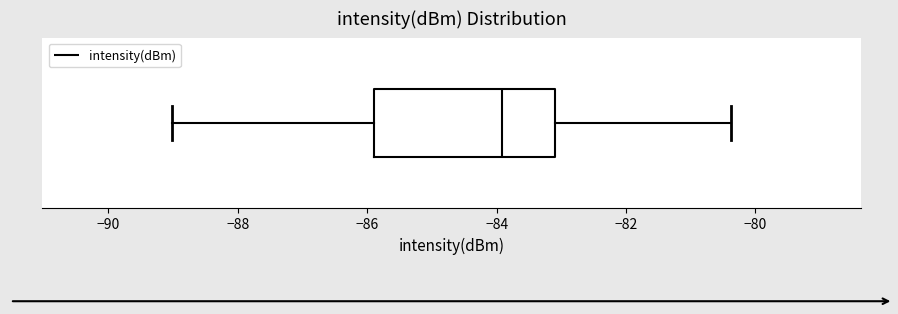

Read this box plot against the x-axis: the position of the median line, the range covered by the box, and the ends of both whiskers. The values are not printed on the chart, so give them approximately, as read against the axis.

median -84.0, box -85.8 to -83.0, whiskers -89.0 to -80.4